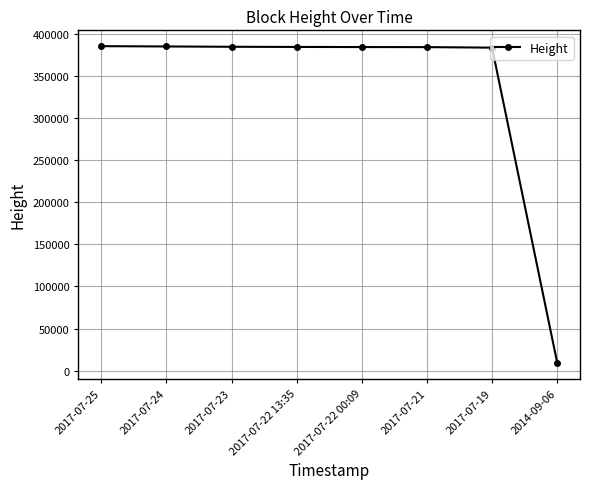

How many lines are shown in the chart?

1